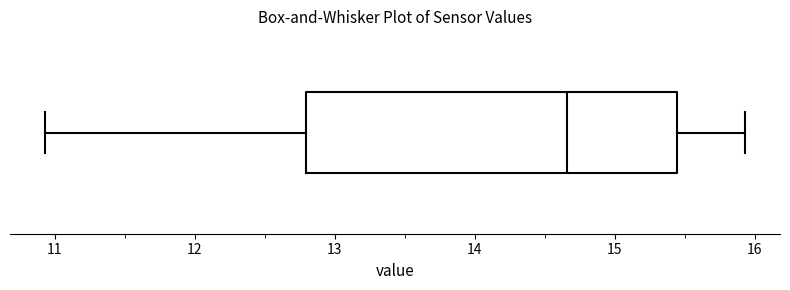

Where is the right edge of the box on the x-axis? The values are not printed on the chart, so give them approximately, as read against the axis.

15.4